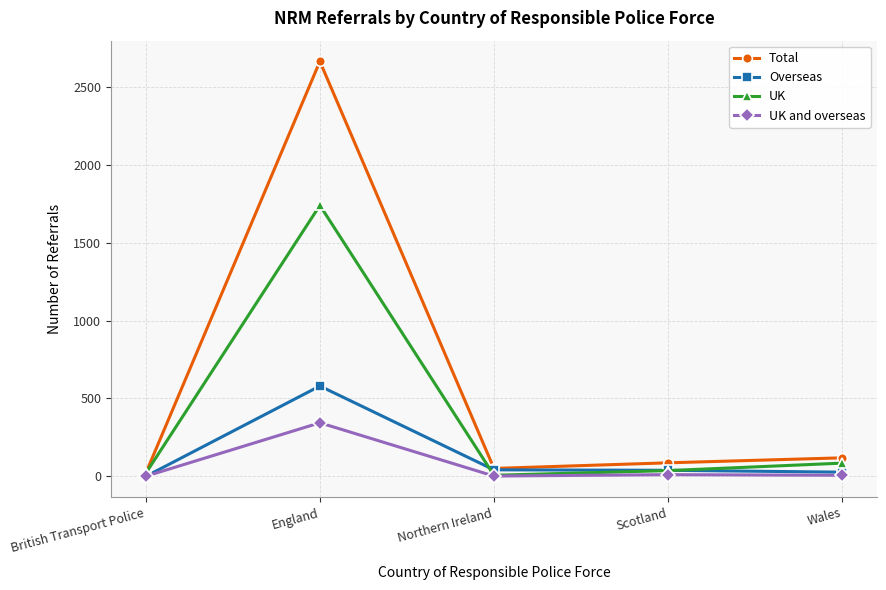

True or false: UK and overseas has more than 2 interior local peaks.

False